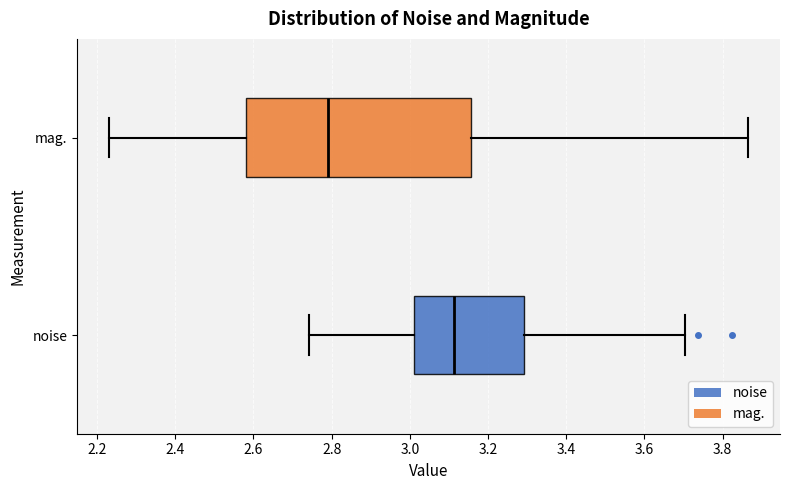

Comparing the boxes themselves (not the whiskers), which one is the widest?

mag.